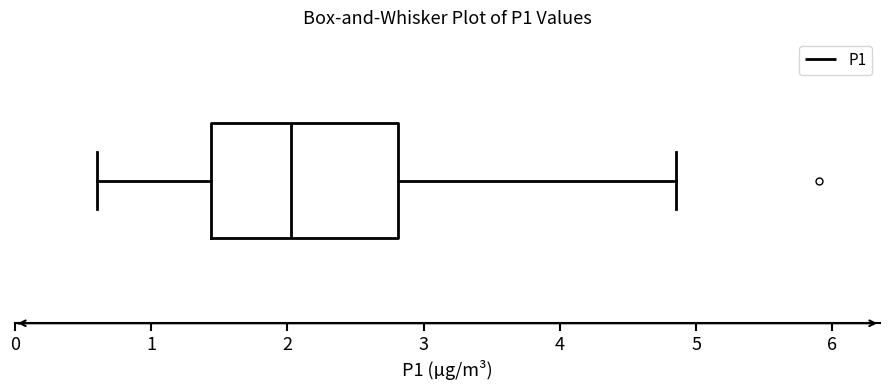

Read this box plot against the x-axis: the position of the median line, the range covered by the box, and the ends of both whiskers. The values are not printed on the chart, so give them approximately, as read against the axis.

median 2.0, box 1.4 to 2.8, whiskers 0.6 to 4.9